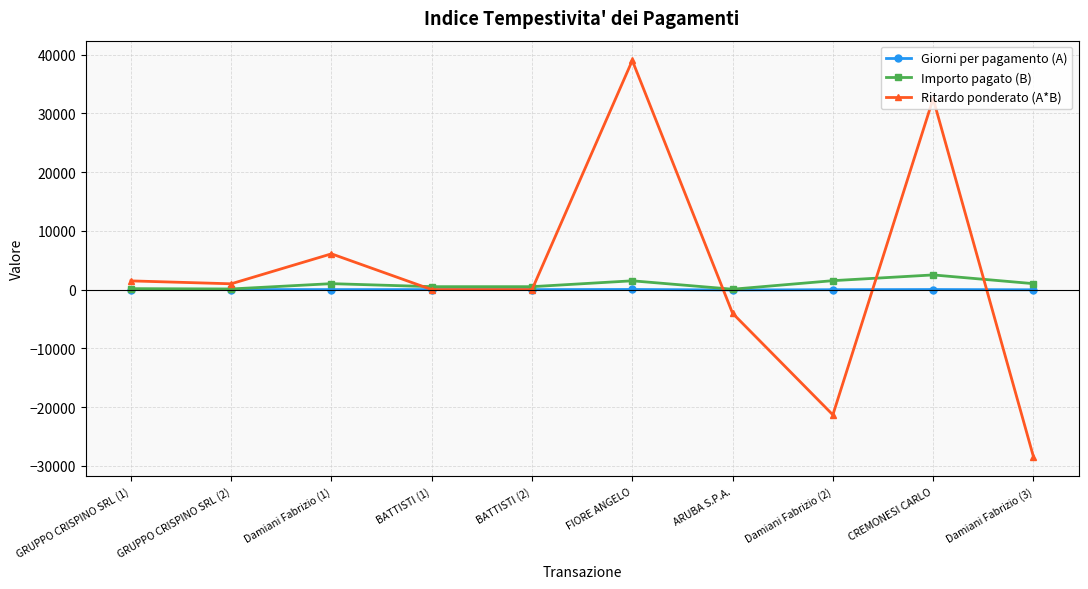

Read the Giorni per pagamento (A) value at CREMONESI CARLO.

13.0